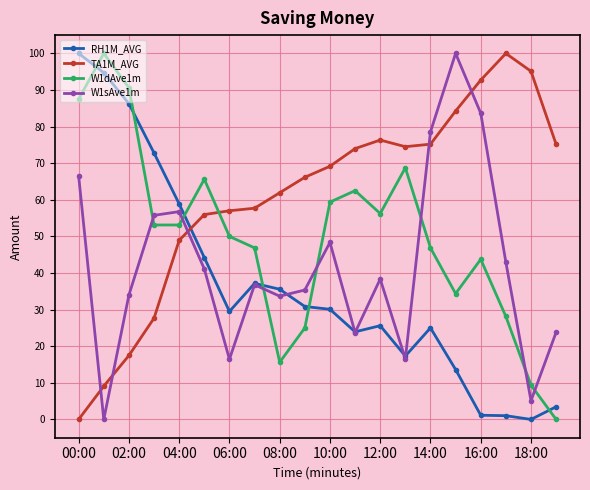

Rank the series by their average value, from lowest to highest.

RH1M_AVG, W1sAve1m, W1dAve1m, TA1M_AVG